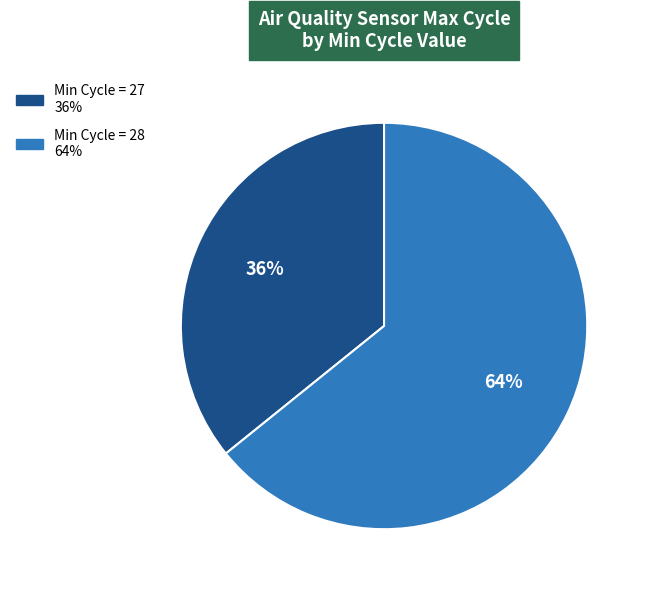

Is there a majority slice in this chart?

Yes